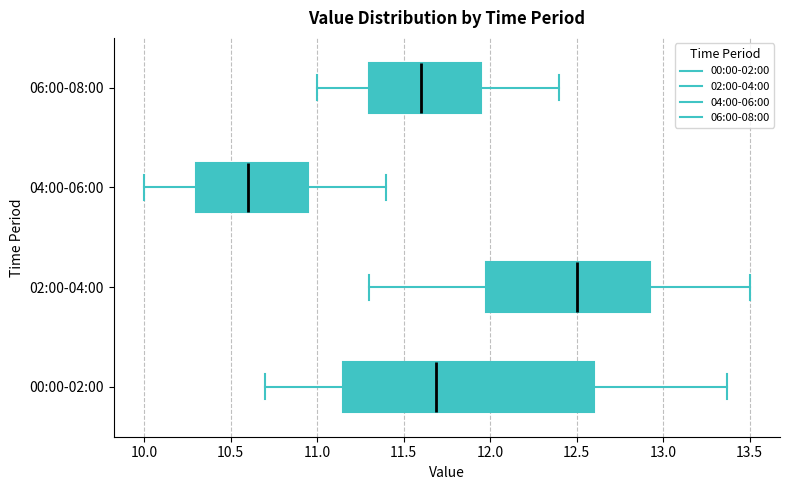

Where does the median line of the box for 00:00-02:00 sit on the x-axis? The values are not printed on the chart, so give them approximately, as read against the axis.

11.70